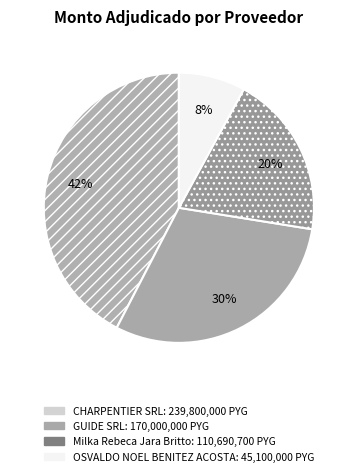

What percentage is the Milka Rebeca Jara Britto slice, to the nearest percent?

20%